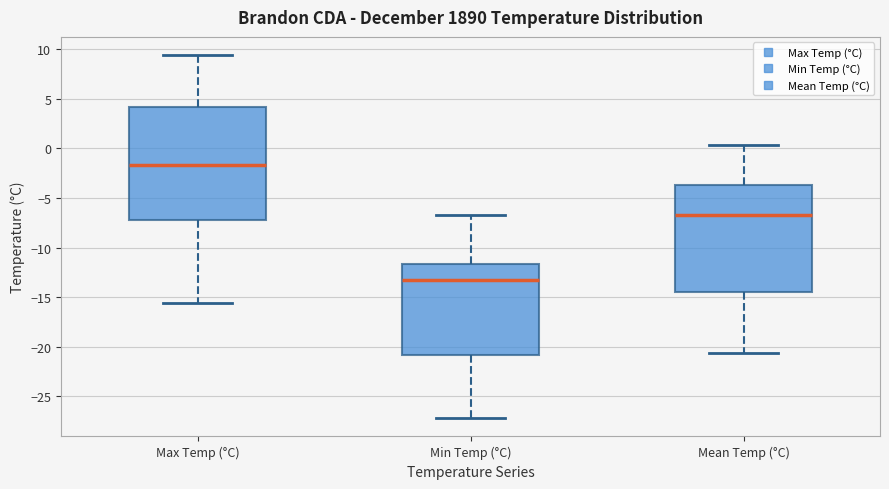

Reading left to right, read every box against the y-axis: the position of its median line, the range the box covers, and the ends of its whiskers. The values are not printed on the chart, so give them approximately, as read against the axis.

Max Temp (°C): median -1.5, box -7.0 to 4.0, whiskers -15.5 to 9.5
Min Temp (°C): median -13.5, box -21.0 to -11.5, whiskers -27.0 to -6.5
Mean Temp (°C): median -6.5, box -14.5 to -3.5, whiskers -20.5 to 0.5